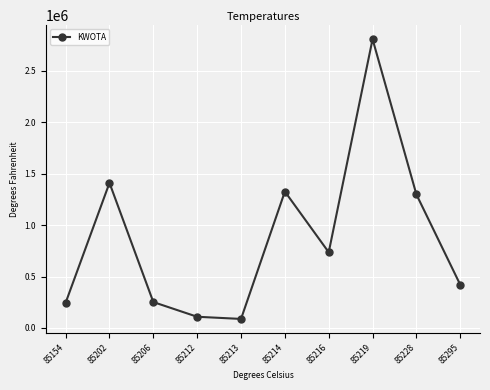

How many points are higher than both their immediate neighbors (excluding endpoints)?

3